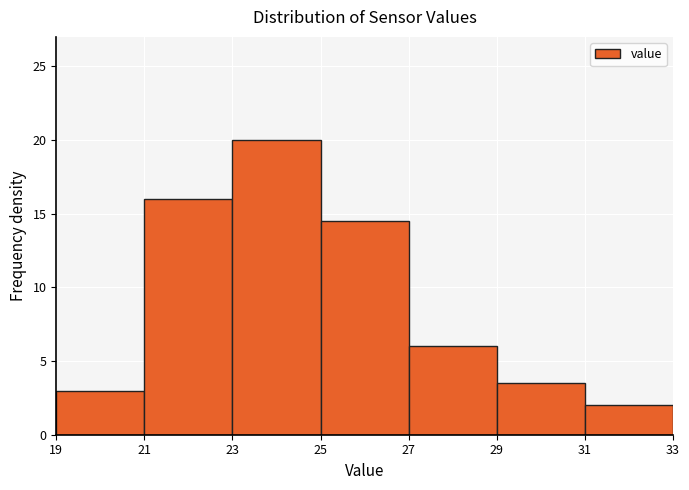

Over which range of the x-axis is the bar tallest?

23 to 25